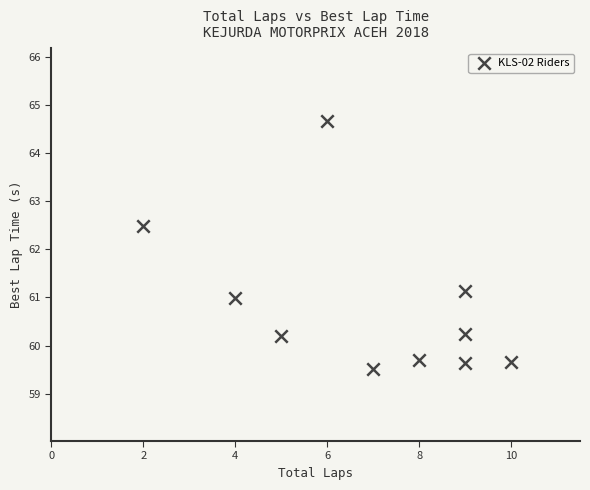

What Y value in the scatter plot is closest to 62?

62.5